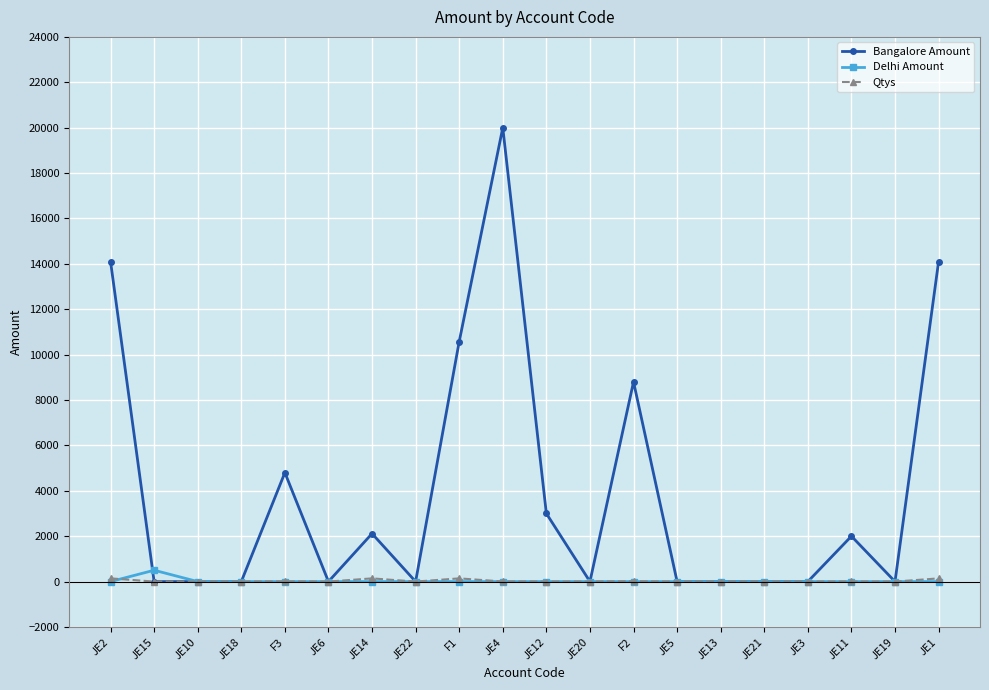

The Delhi Amount series shows 0 at F2. True or false?

True